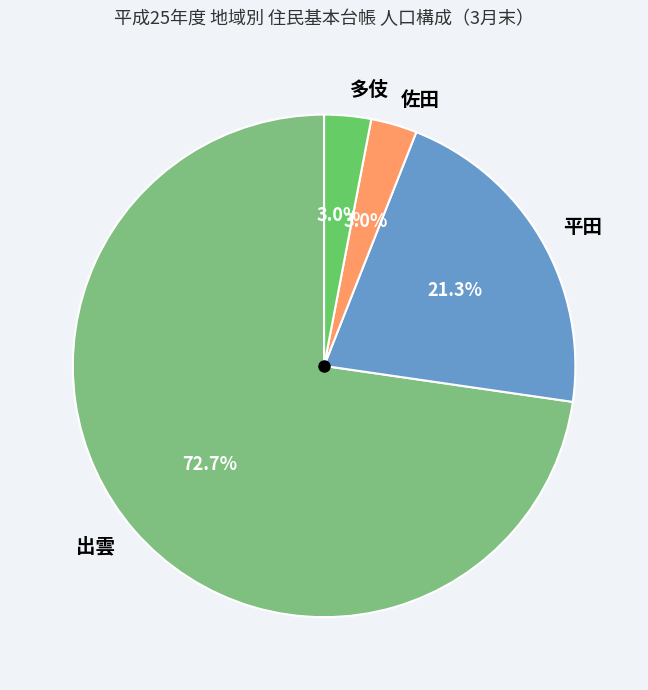

Which category accounts for the majority?

出雲